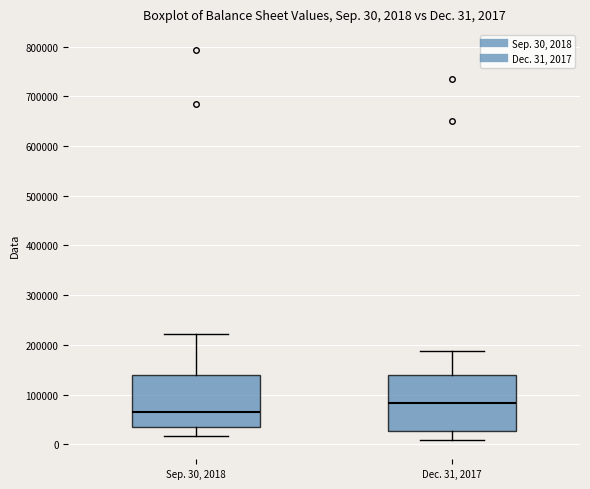

Which box has the lowest median line?

Sep. 30, 2018